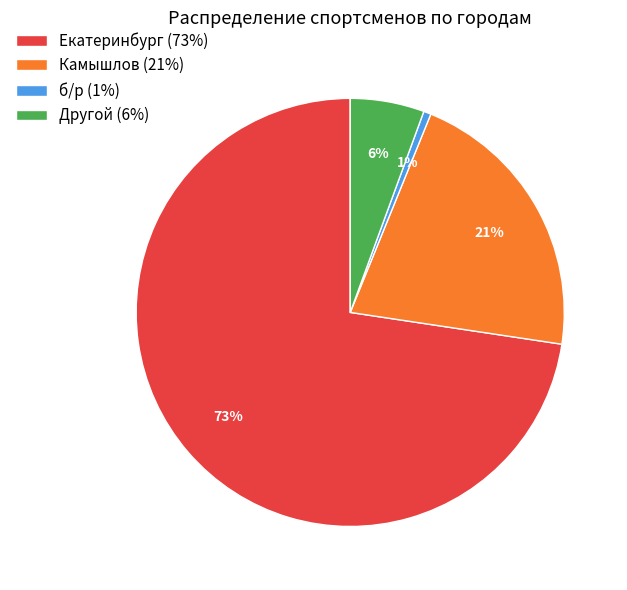

The Камышлов (21%) slice represents 27% of the pie. True or false?

False